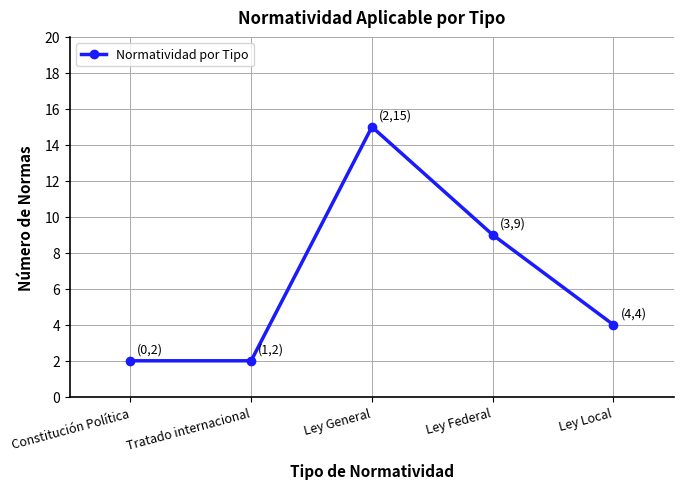

What is the label of the 5th point from the right?

Constitución Política